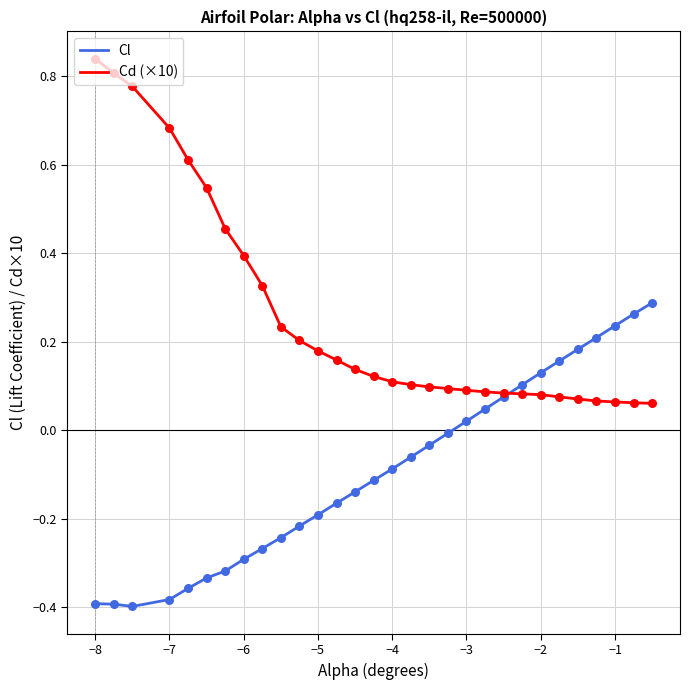

Rank the series by their average value, from lowest to highest.

Cl, Cd (×10)